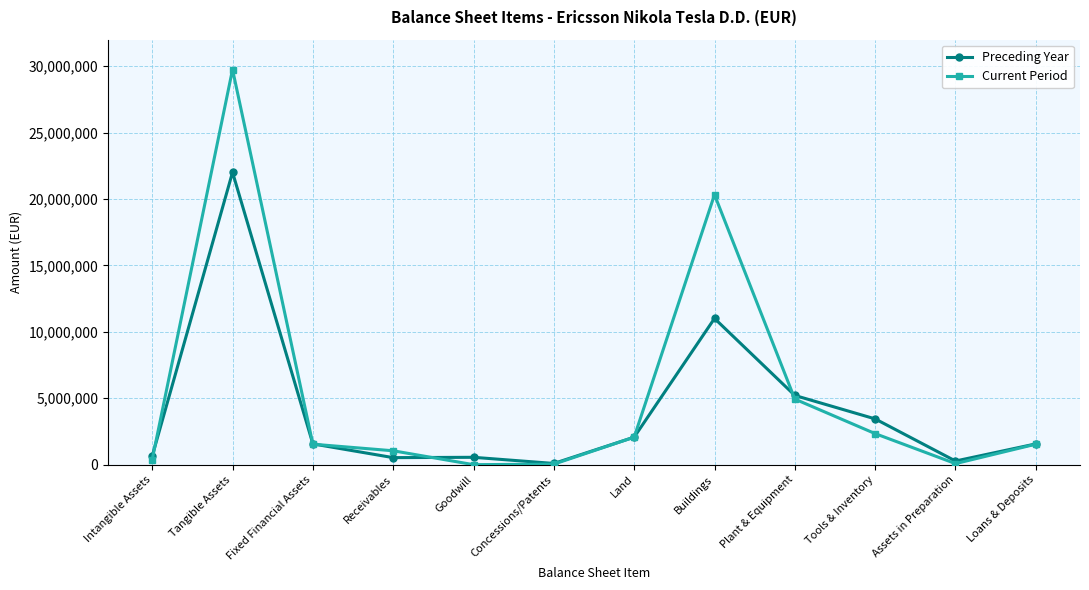

True or false: Current Period has more than 1 interior local peaks.

True